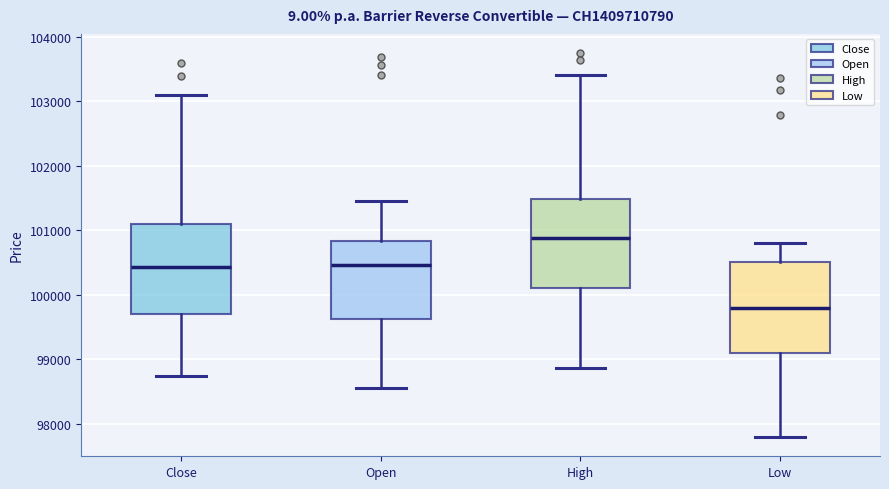

Which box's median line is the highest?

High